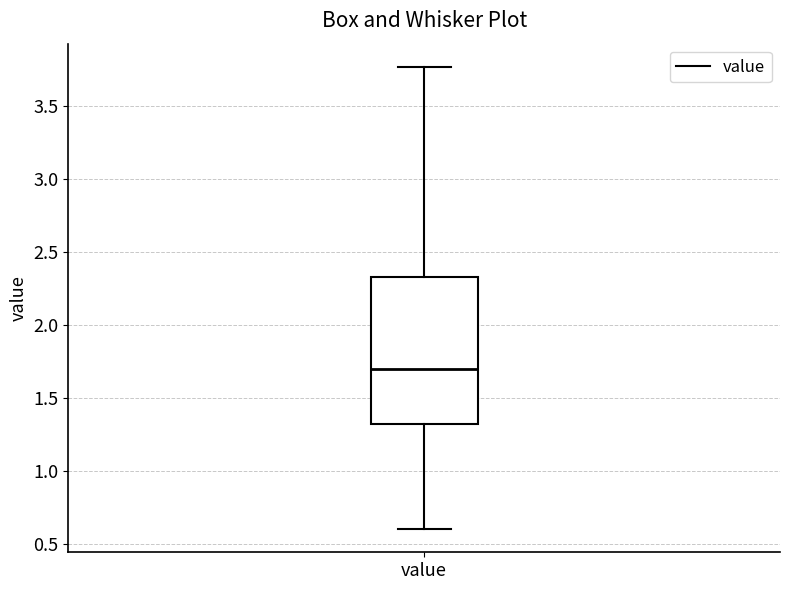

Read this box plot against the y-axis: the position of the median line, the range covered by the box, and the ends of both whiskers. The values are not printed on the chart, so give them approximately, as read against the axis.

median 1.70, box 1.30 to 2.35, whiskers 0.60 to 3.75